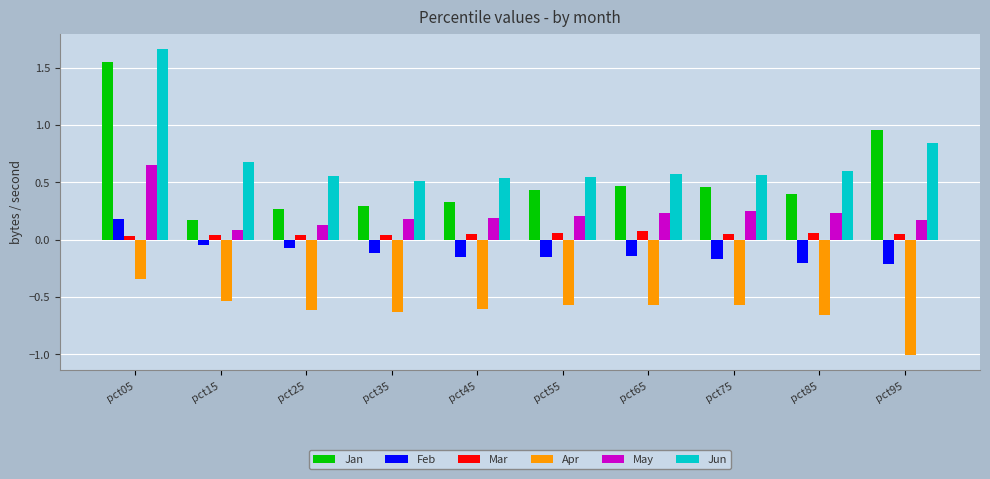

How many bars are there in total?

60